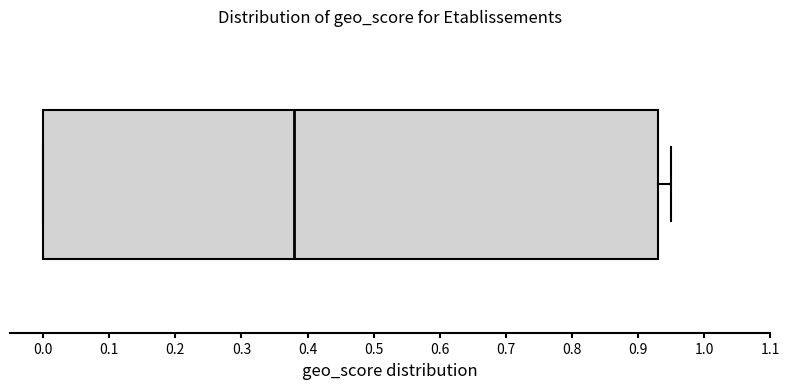

Where is the right edge of the box on the x-axis? The values are not printed on the chart, so give them approximately, as read against the axis.

0.93